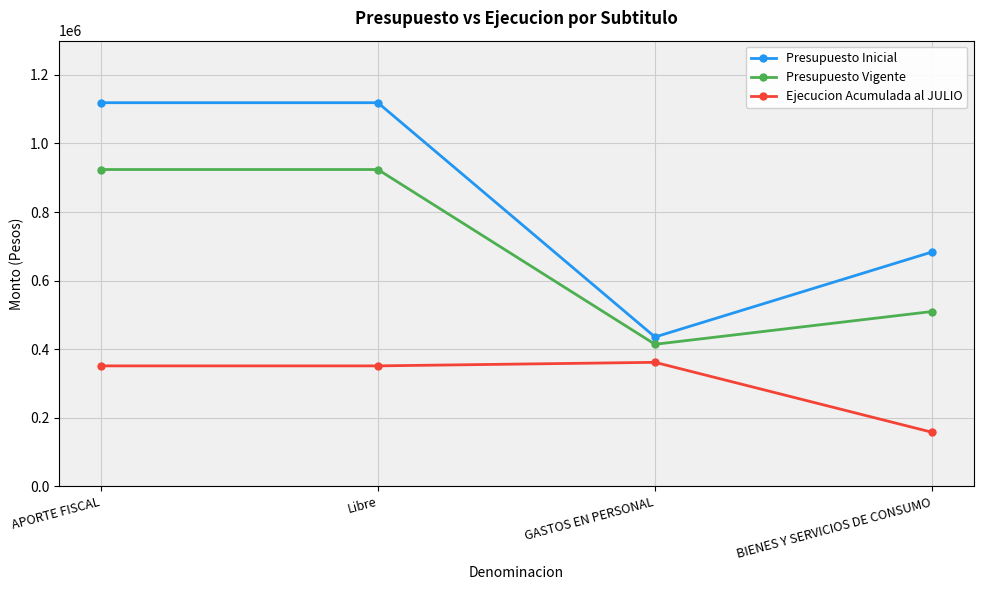

What is the average value of the Ejecucion Acumulada al JULIO series?

305396